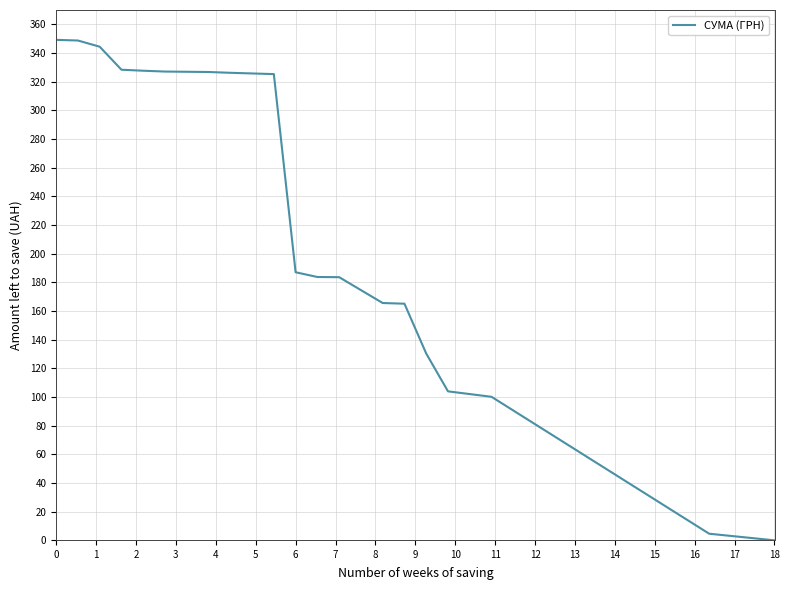

How many categories are shown in the chart?

19